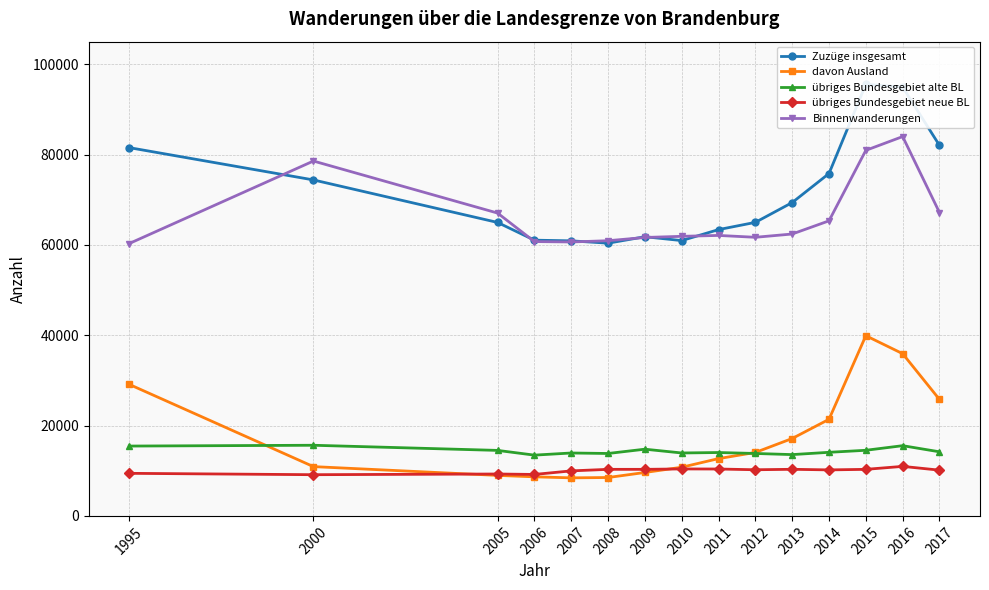

What is the minimum value for übriges Bundesgebiet neue BL?

9123